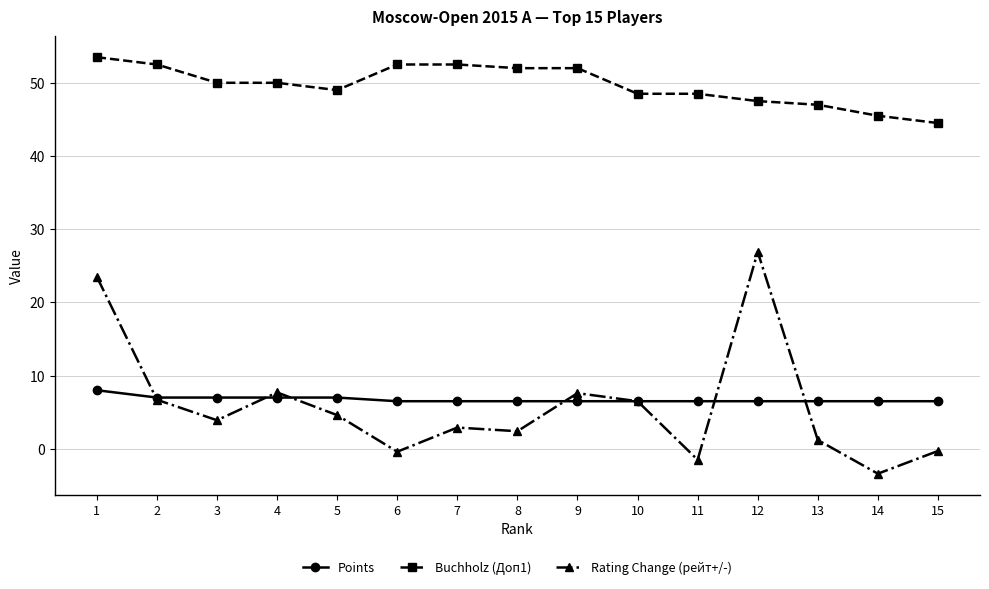

What is the average value of the Rating Change (рейт+/-) series?

5.9